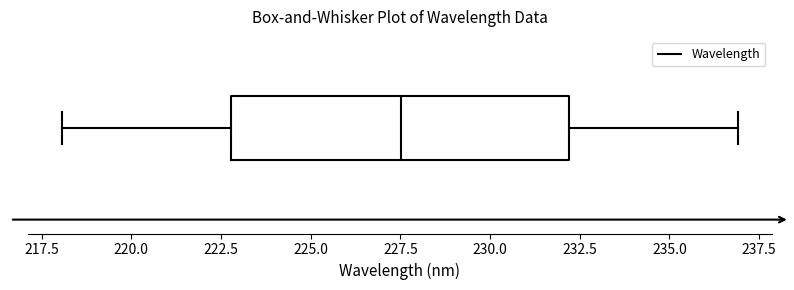

Where does the left whisker of the box end on the x-axis? The values are not printed on the chart, so give them approximately, as read against the axis.

218.0